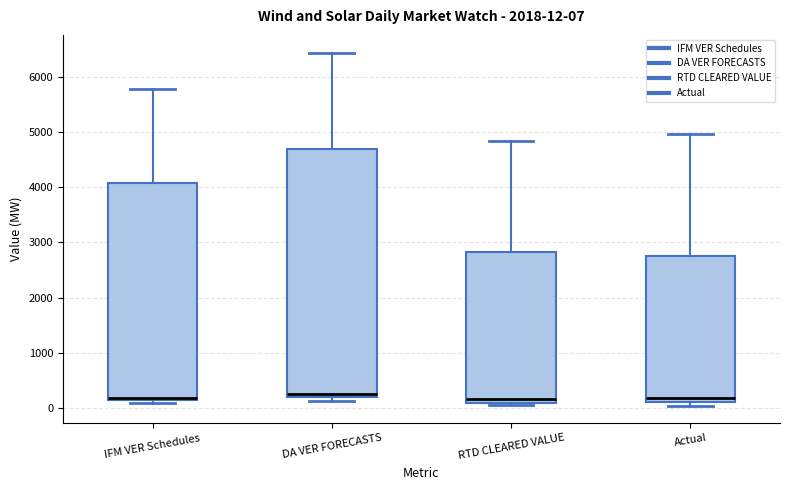

Comparing the boxes themselves (not the whiskers), which one is the tallest?

DA VER FORECASTS